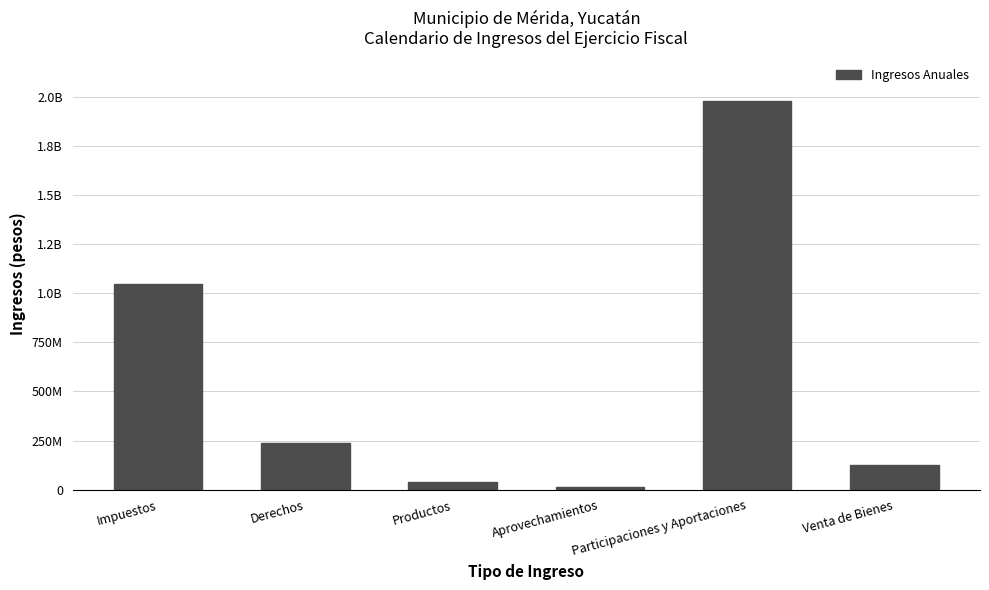

The value at Derechos is 237116811. True or false?

True